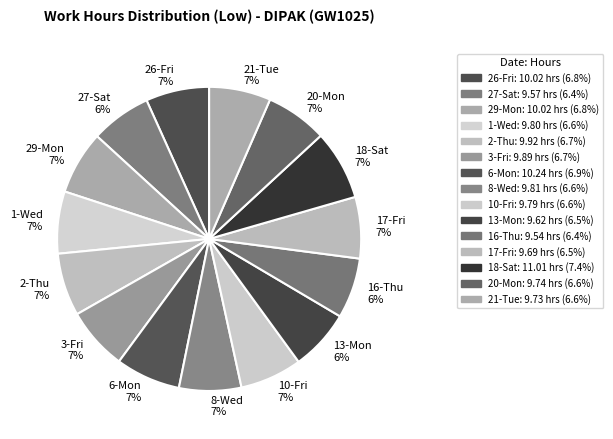

To the nearest percent, what is the average slice percentage?

7%